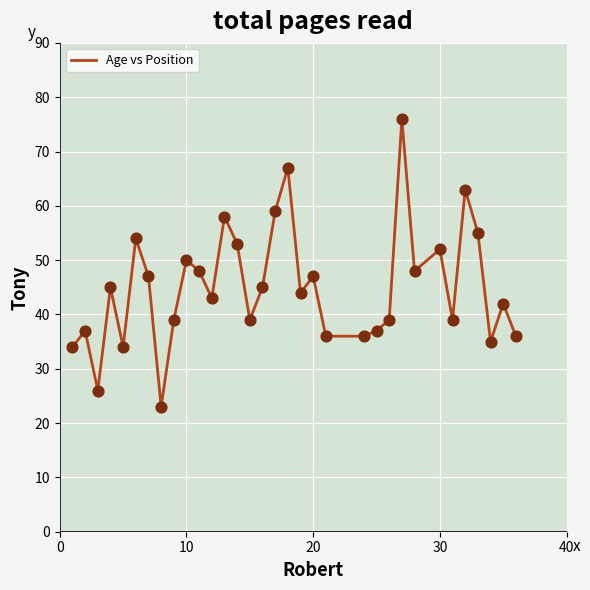

What is the smallest value displayed?

23